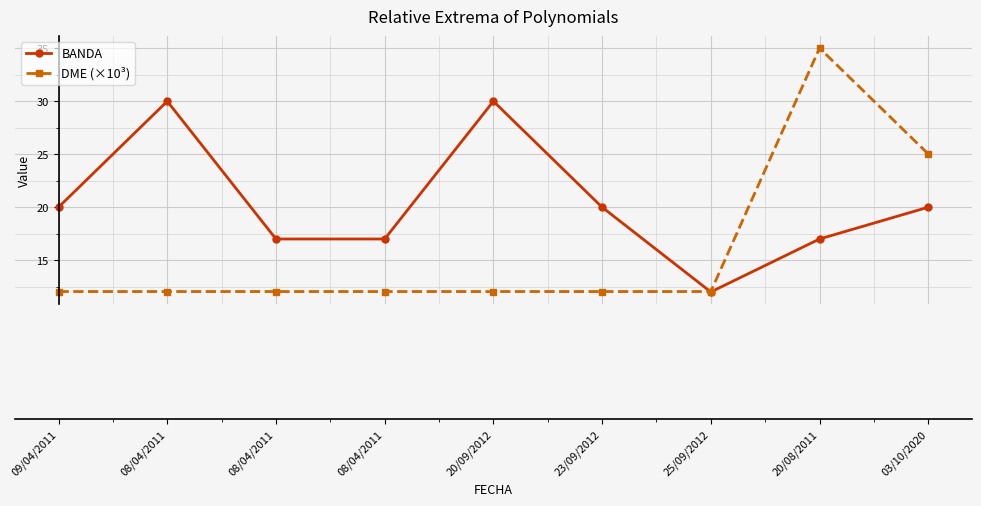

What are all the series names shown in the legend?

BANDA, DME (×10³)